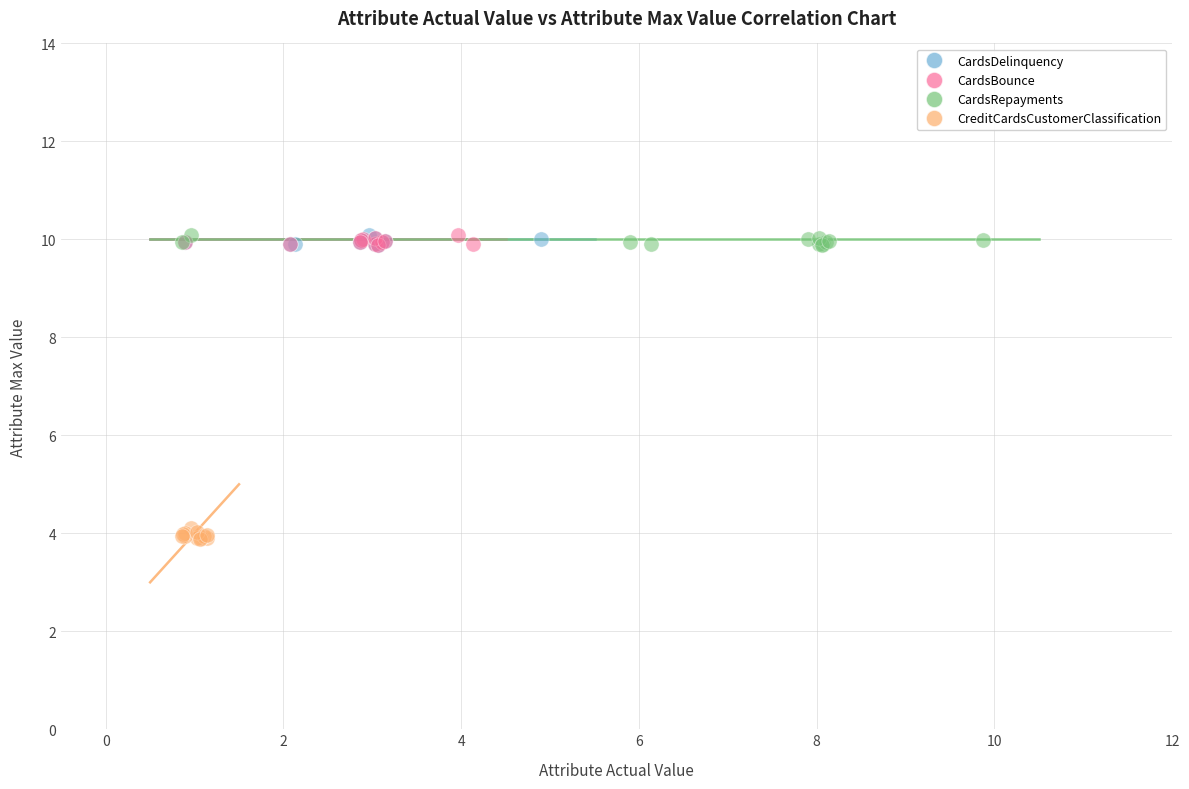

What are all the series names shown in the legend?

CardsDelinquency, CardsBounce, CardsRepayments, CreditCardsCustomerClassification